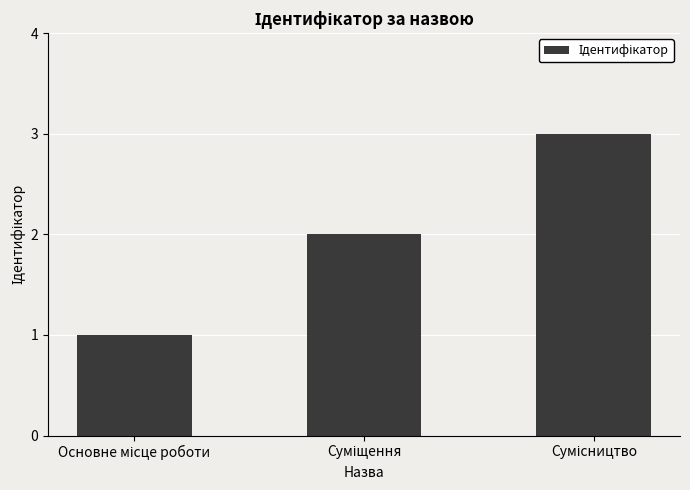

What is the greatest value displayed?

3